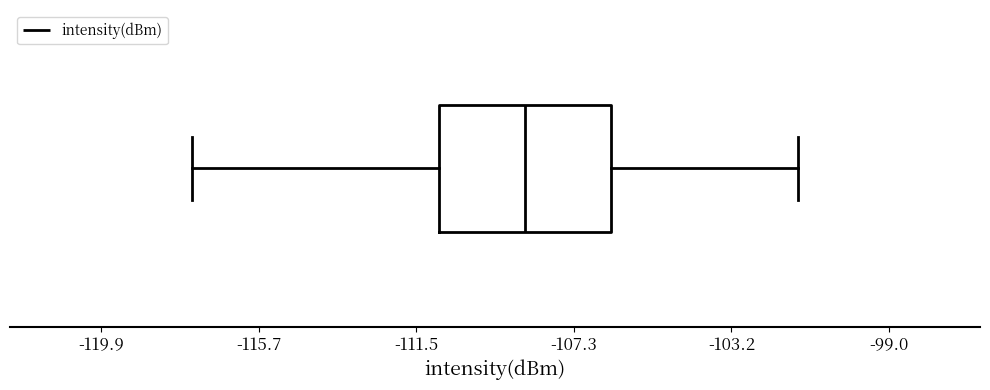

Read this box plot against the x-axis: the position of the median line, the range covered by the box, and the ends of both whiskers. The values are not printed on the chart, so give them approximately, as read against the axis.

median -108.5, box -111.0 to -106.5, whiskers -117.5 to -101.5